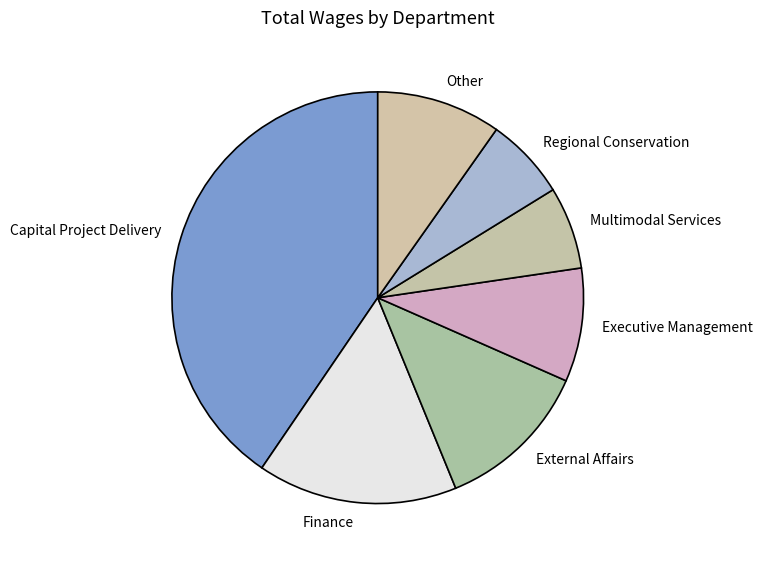

True or false: Executive Management accounts for 3% of the total.

False